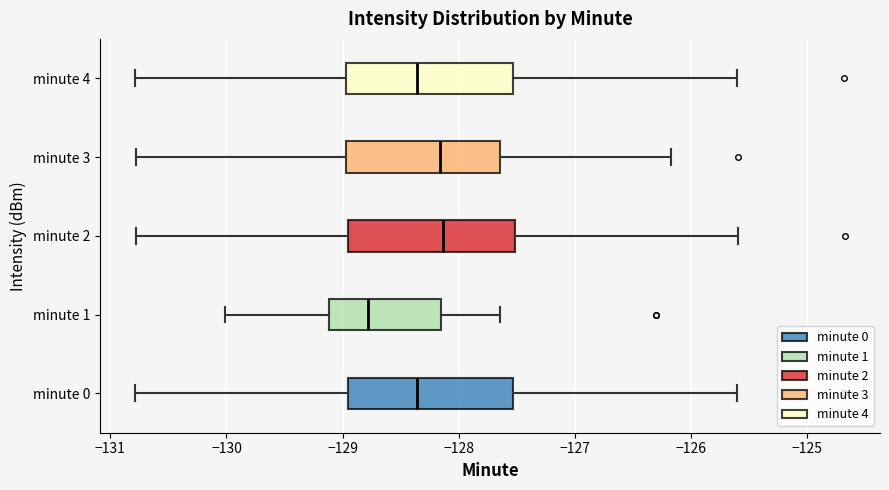

Reading bottom to top, read every box against the x-axis: the position of its median line, the range the box covers, and the ends of its whiskers. The values are not printed on the chart, so give them approximately, as read against the axis.

minute 0: median -128.4, box -129.0 to -127.5, whiskers -130.8 to -125.6
minute 1: median -128.8, box -129.1 to -128.1, whiskers -130.0 to -127.6
minute 2: median -128.1, box -128.9 to -127.5, whiskers -130.8 to -125.6
minute 3: median -128.2, box -129.0 to -127.6, whiskers -130.8 to -126.2
minute 4: median -128.4, box -129.0 to -127.5, whiskers -130.8 to -125.6